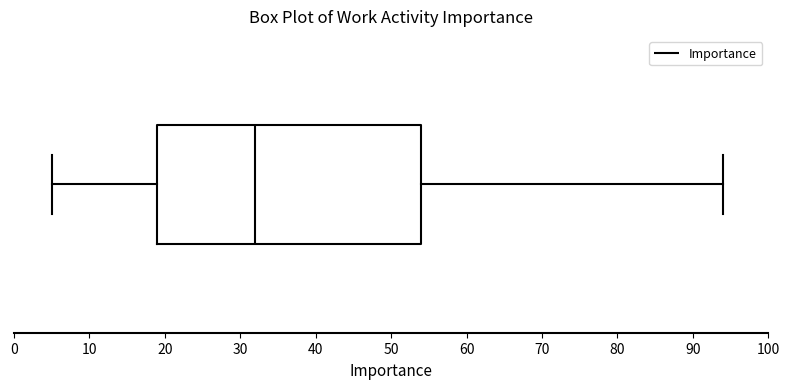

Where does the left whisker of the box end on the x-axis? The values are not printed on the chart, so give them approximately, as read against the axis.

5